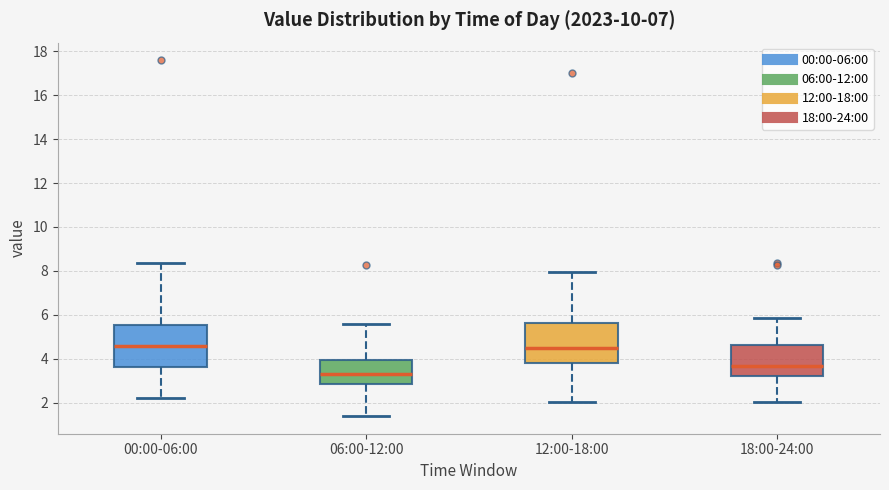

Reading left to right, read every box against the y-axis: the position of its median line, the range the box covers, and the ends of its whiskers. The values are not printed on the chart, so give them approximately, as read against the axis.

00:00-06:00: median 4.6, box 3.6 to 5.6, whiskers 2.2 to 8.4
06:00-12:00: median 3.4, box 2.8 to 4.0, whiskers 1.4 to 5.6
12:00-18:00: median 4.4, box 3.8 to 5.6, whiskers 2.0 to 8.0
18:00-24:00: median 3.6, box 3.2 to 4.6, whiskers 2.0 to 5.8